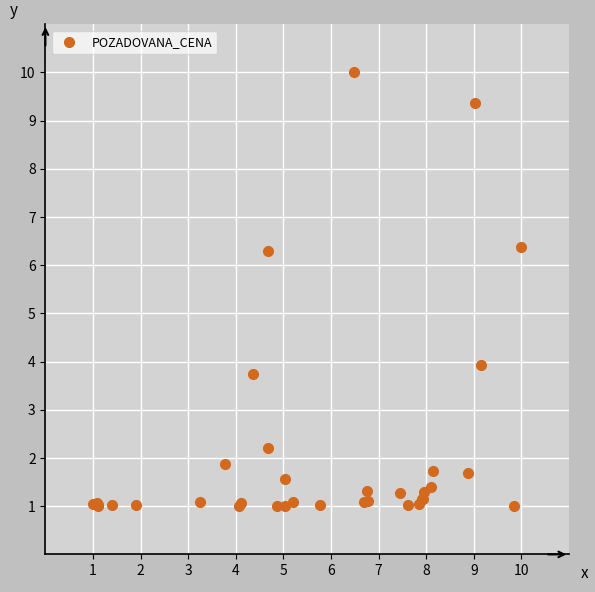

What Y value in the scatter plot is closest to 5?

3.9